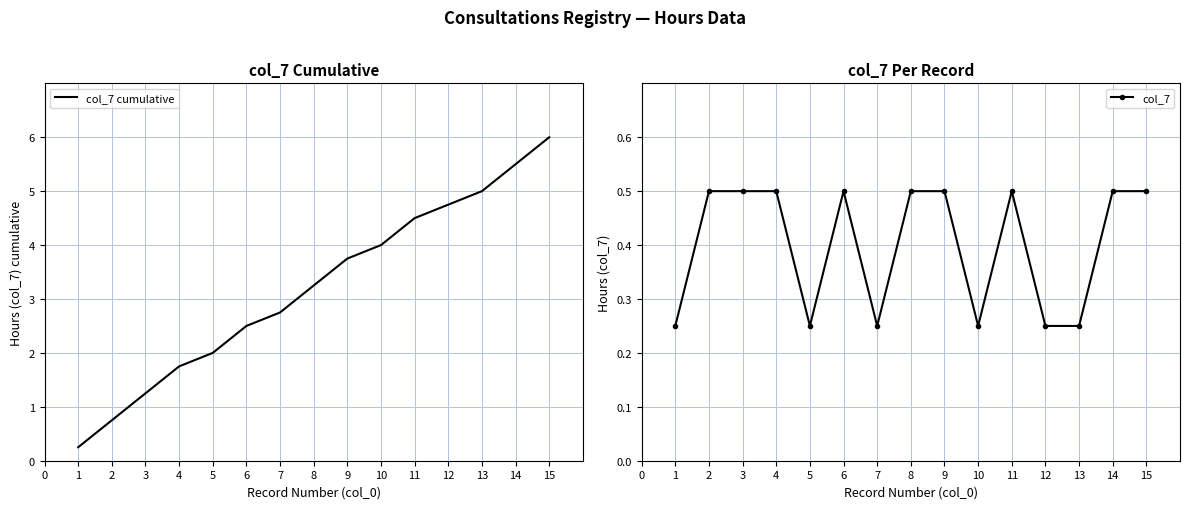

Reading left to right, extract all data points from this chart.

col_7 cumulative: 0.2	0.8	1.2	1.8	2.0	2.5	2.8	3.2	3.8	4.0	4.5	4.8	5.0	5.5	6.0
col_7: 0.2	0.5	0.5	0.5	0.2	0.5	0.2	0.5	0.5	0.2	0.5	0.2	0.2	0.5	0.5